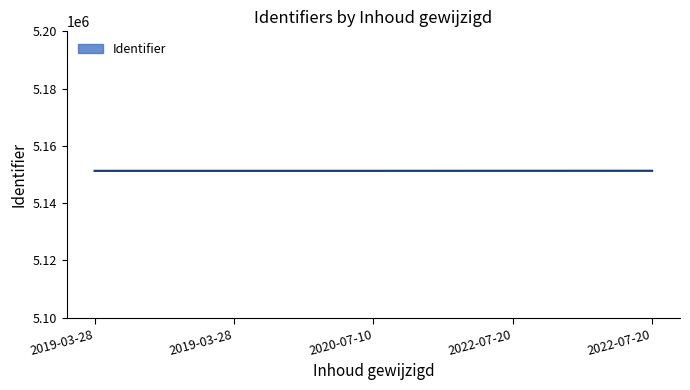

What is the change in value from 2019-03-28 to 2022-07-20?

+19